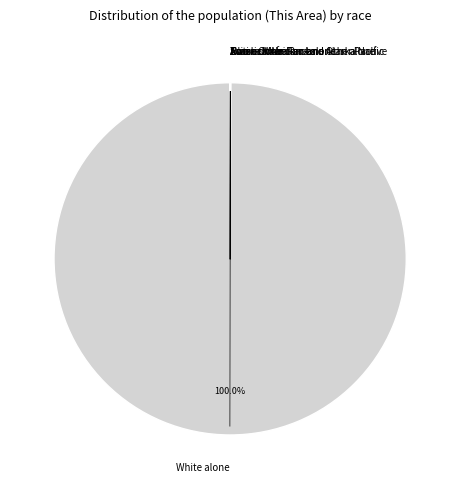

What is the majority slice?

White alone